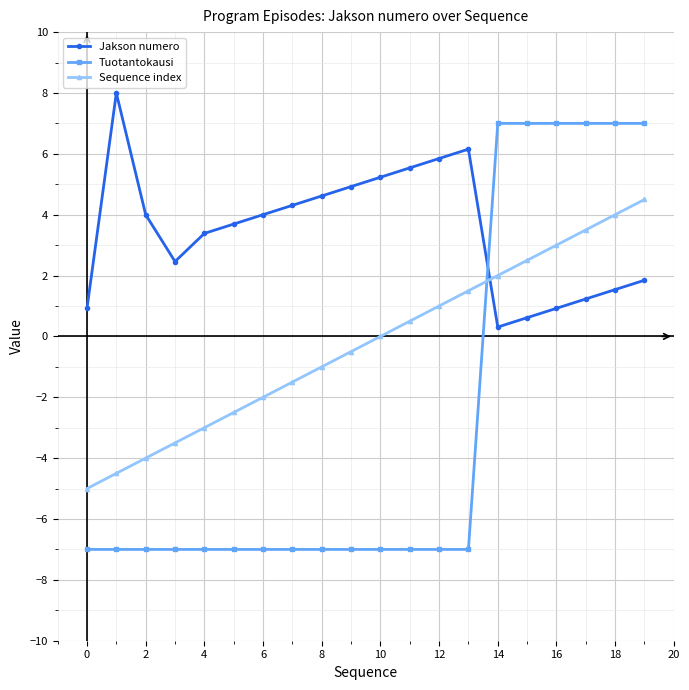

True or false: Sequence index has more than 0 interior local peaks.

False